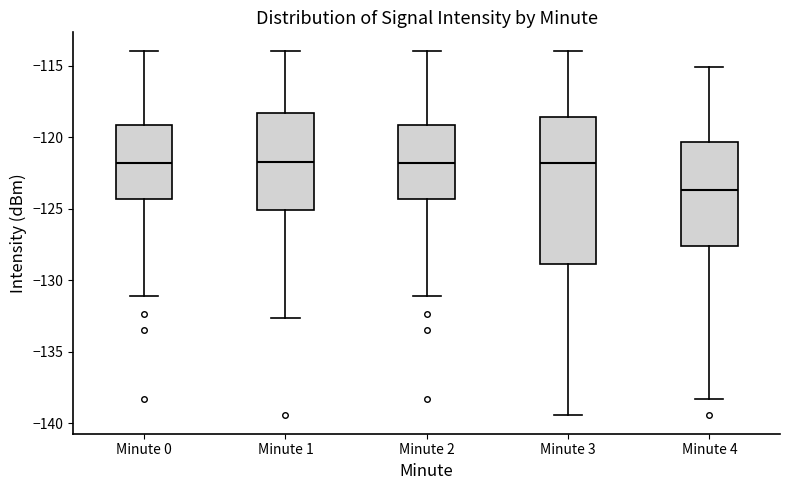

Reading left to right, read every box against the y-axis: the position of its median line, the range the box covers, and the ends of its whiskers. The values are not printed on the chart, so give them approximately, as read against the axis.

Minute 0: median -122.0, box -124.5 to -119.0, whiskers -131.0 to -114.0
Minute 1: median -121.5, box -125.0 to -118.5, whiskers -132.5 to -114.0
Minute 2: median -122.0, box -124.5 to -119.0, whiskers -131.0 to -114.0
Minute 3: median -122.0, box -129.0 to -118.5, whiskers -139.5 to -114.0
Minute 4: median -123.5, box -127.5 to -120.5, whiskers -138.5 to -115.0